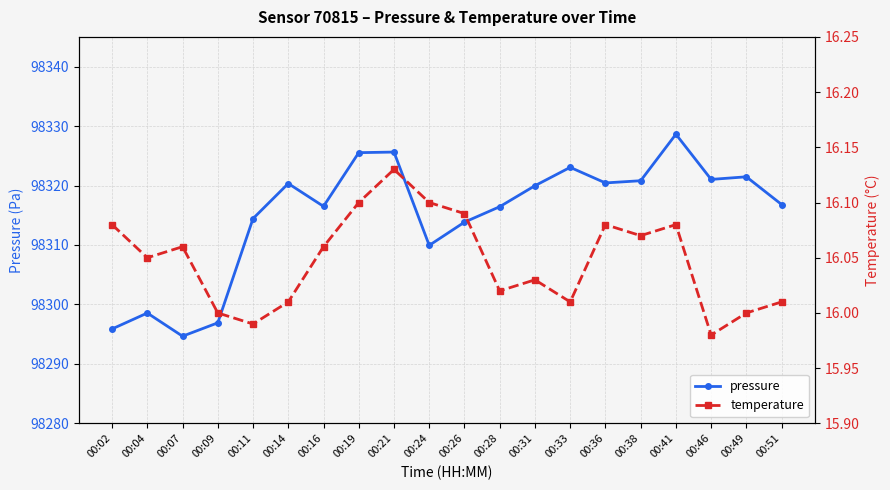

What is the difference between the temperature values at 00:21 and 00:51?

0.1